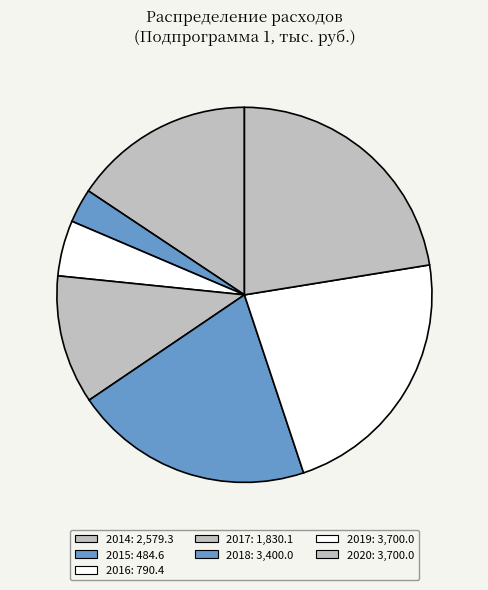

Is it true that 2015 is 1% of the pie?

False